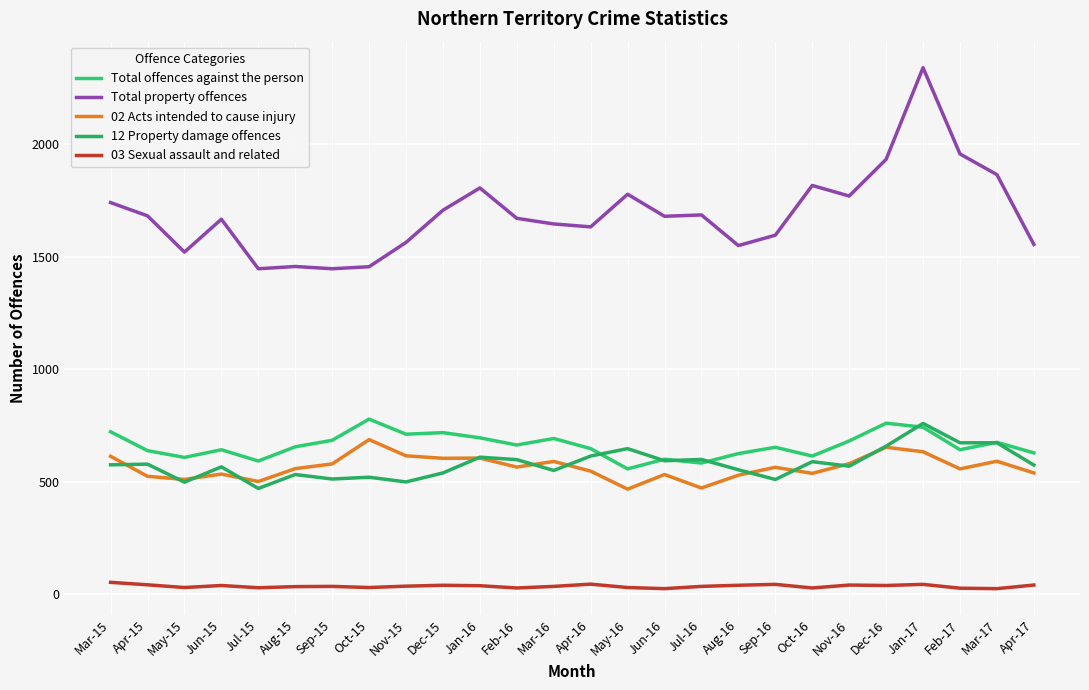

List the series in order of their peak value, highest first.

Total property offences, Total offences against the person, 12 Property damage offences, 02 Acts intended to cause injury, 03 Sexual assault and related